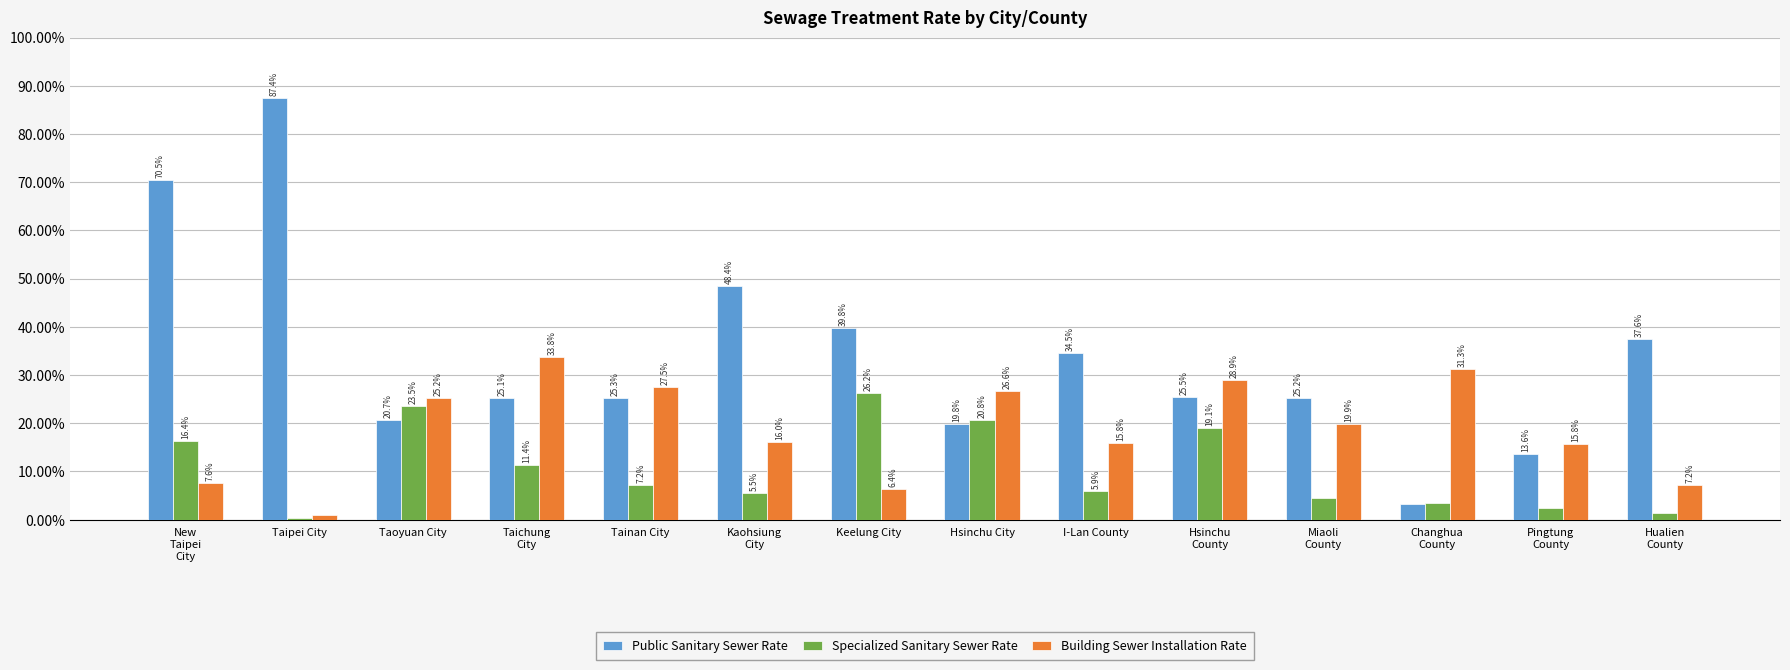

What is the difference between the maximum and minimum values in the Public Sanitary Sewer Rate series?

84.2